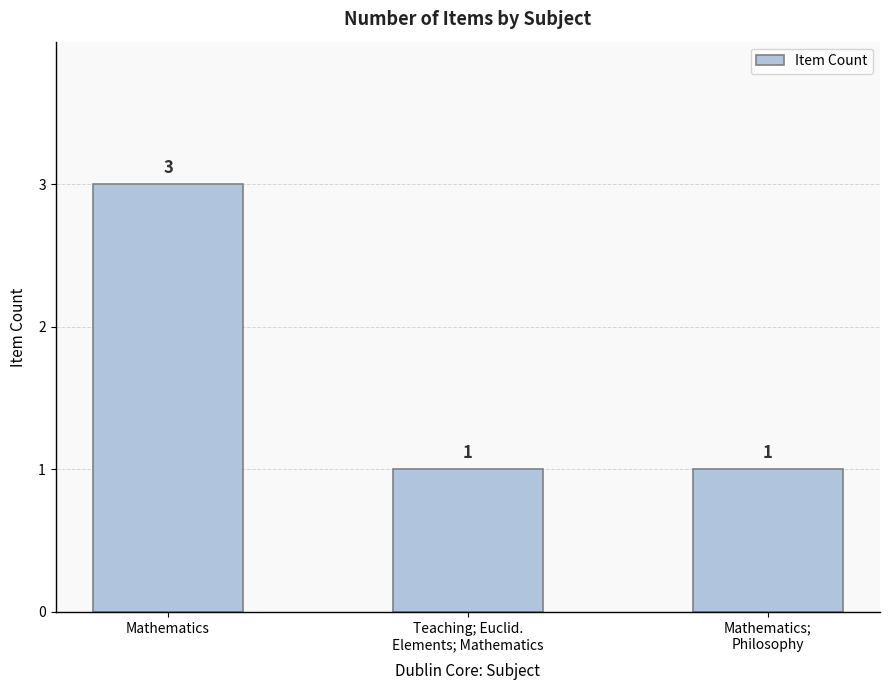

Reading left to right, extract all data points from this chart.

3	1	1